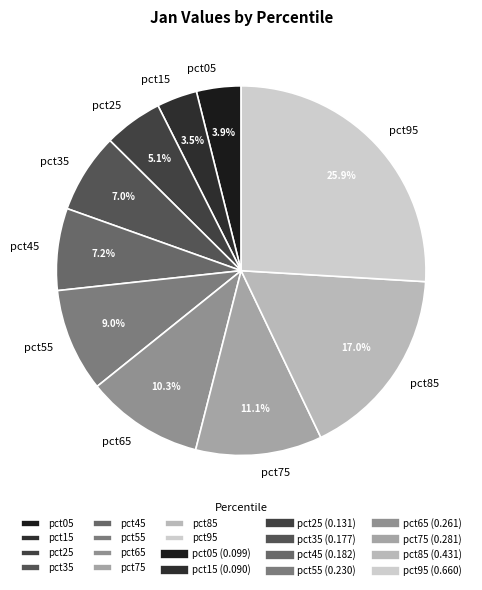

To the nearest percent, what is the difference between the largest and smallest slice percentages?

22%